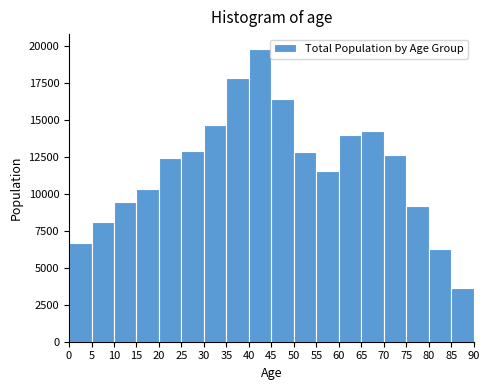

Reading left to right, list every bar in this chart as the range it spans on the x-axis followed by its height. The values are not printed on the chart, so give them approximately, as read against the axis.

0 to 5: 6500
5 to 10: 8000
10 to 15: 9500
15 to 20: 10500
20 to 25: 12500
25 to 30: 13000
30 to 35: 14500
35 to 40: 18000
40 to 45: 20000
45 to 50: 16500
50 to 55: 13000
55 to 60: 11500
60 to 65: 14000
65 to 70: 14000
70 to 75: 12500
75 to 80: 9000
80 to 85: 6500
85 to 90: 3500